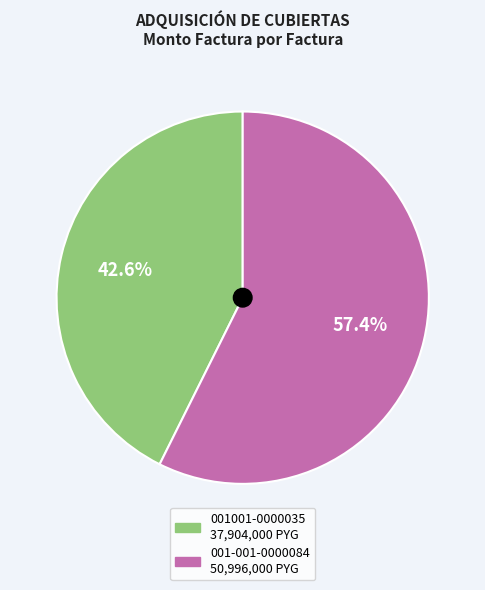

Is it true that 001001-0000035 is 53% of the pie?

False